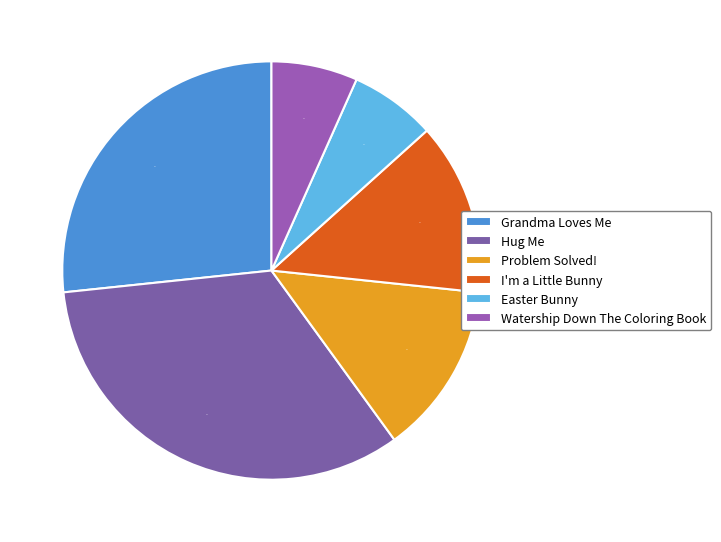

Which slice is the largest?

Hug Me